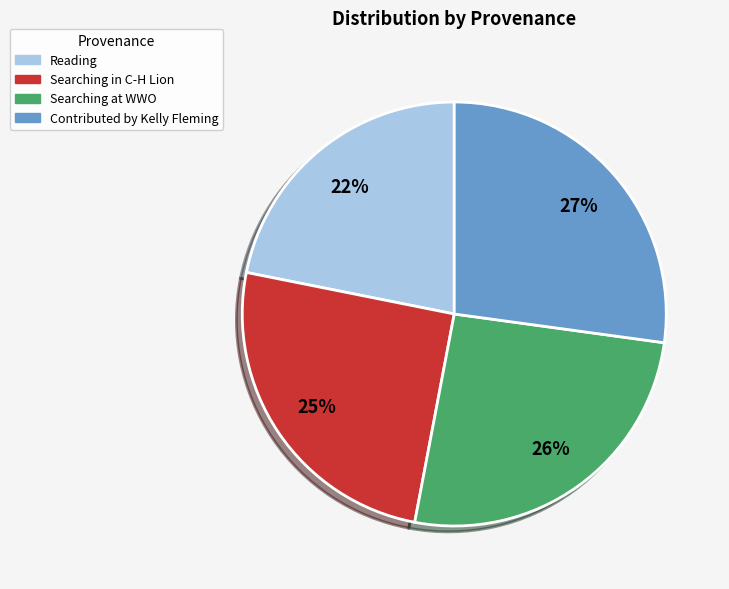

Rank the categories by value from lowest to highest.

Reading, Searching in C-H Lion, Searching at WWO, Contributed by Kelly Fleming